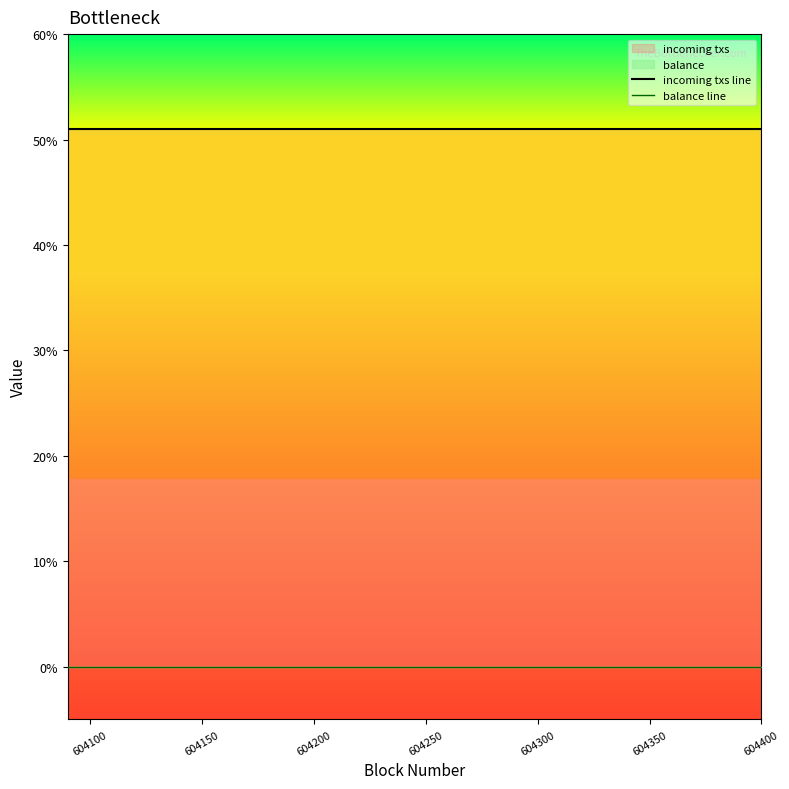

How many categories are shown in the chart?

15